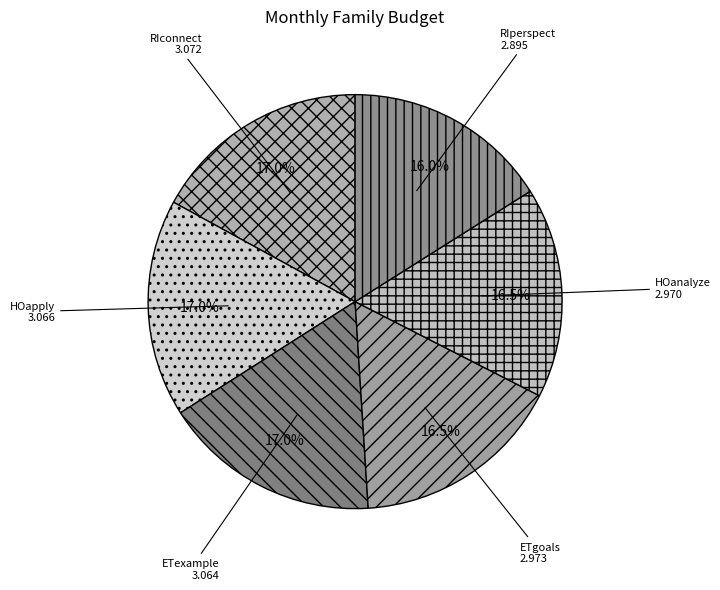

To the nearest percent, what is the average slice percentage?

17%